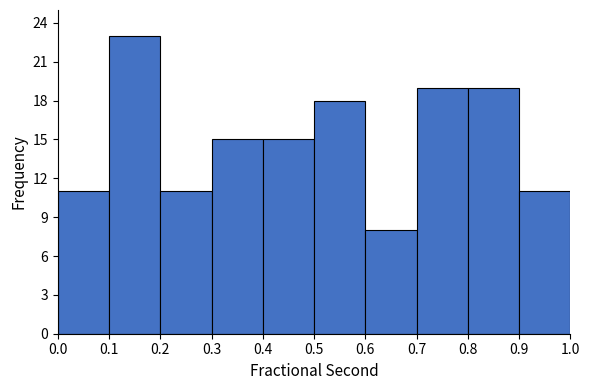

Reading left to right, list every bar in this chart as the range it spans on the x-axis followed by its height. The values are not printed on the chart, so give them approximately, as read against the axis.

0.0 to 0.1: 11
0.1 to 0.2: 23
0.2 to 0.3: 11
0.3 to 0.4: 15
0.4 to 0.5: 15
0.5 to 0.6: 18
0.6 to 0.7: 8
0.7 to 0.8: 19
0.8 to 0.9: 19
0.9 to 1.0: 11